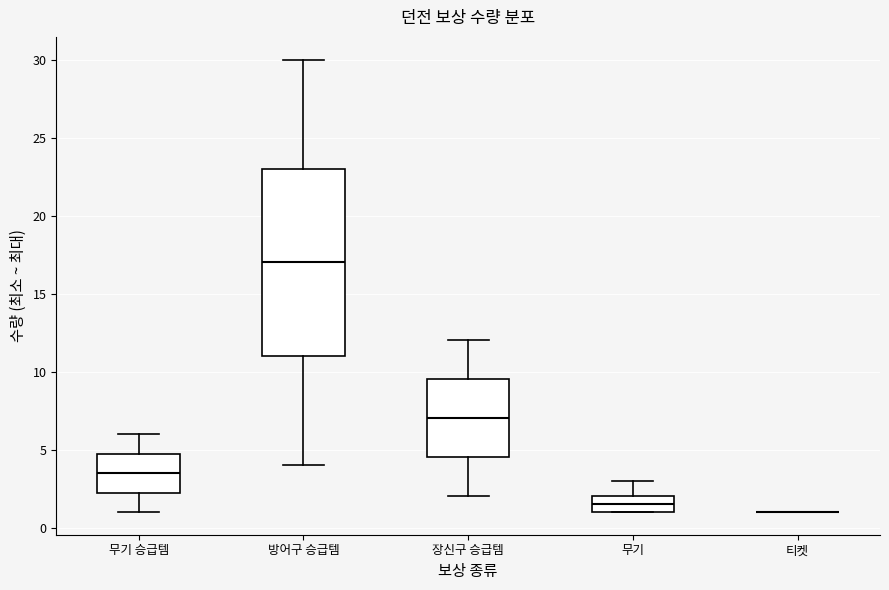

Reading left to right, transcribe this box plot: for each box, give where its median line is, the range the box spans, and where its two whiskers end, as read against the y-axis. The values are not printed on the chart, so give them approximately, as read against the axis.

무기 승급템: median 3.5, box 2.5 to 5.0, whiskers 1.0 to 6.0
방어구 승급템: median 17.0, box 11.0 to 23.0, whiskers 4.0 to 30.0
장신구 승급템: median 7.0, box 4.5 to 9.5, whiskers 2.0 to 12.0
무기: median 1.5, box 1.0 to 2.0, whiskers 1.0 to 3.0
티켓: box collapsed to a line at 1.0, whiskers 1.0 to 1.0